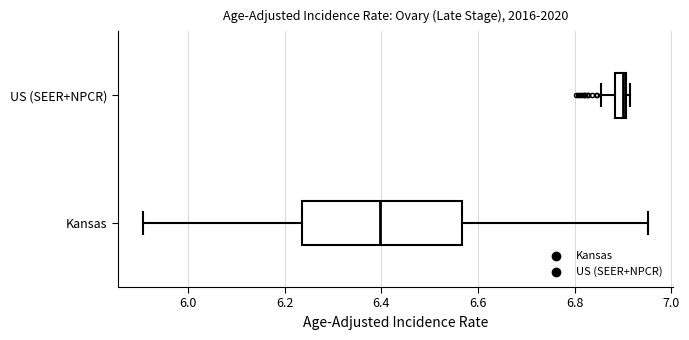

Which box is the widest, from its left edge to its right edge?

Kansas